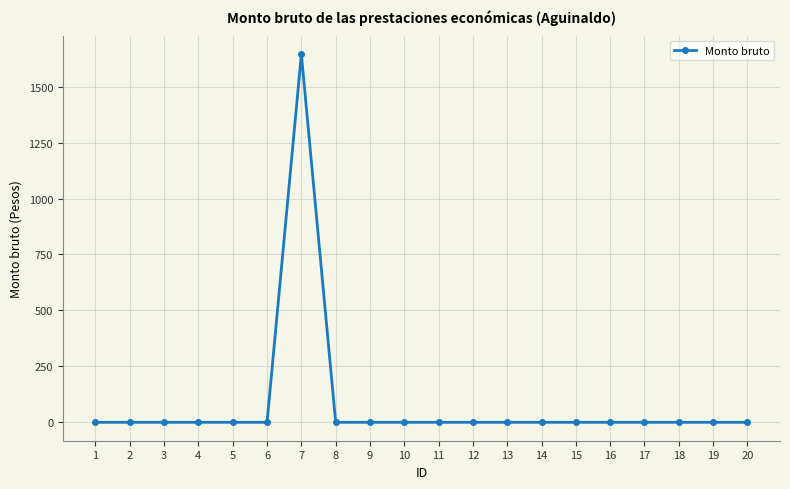

What is the greatest value displayed?

1644.8